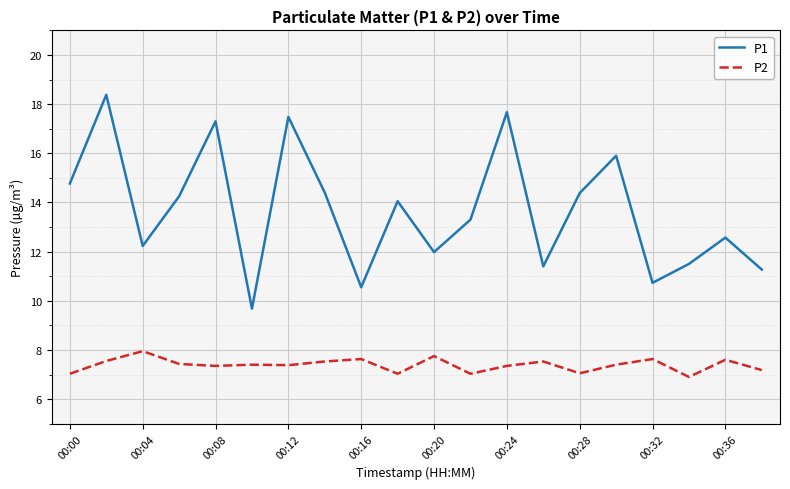

Is this an area chart (filled region under the line)?

No